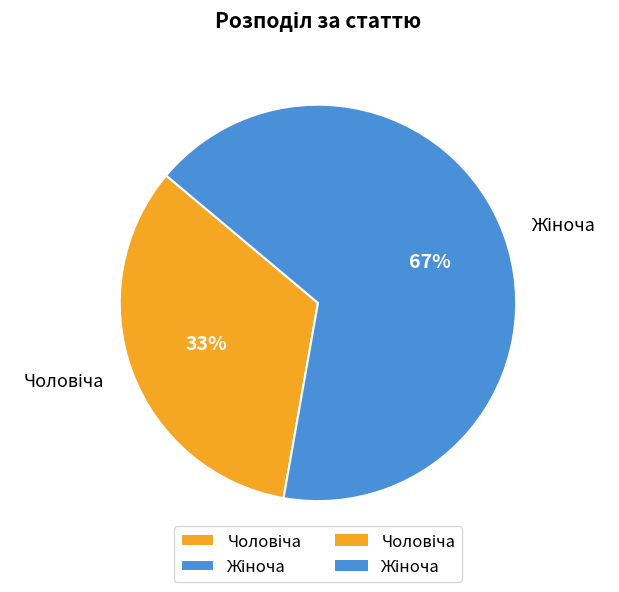

To the nearest percent, what is the average slice percentage?

50%